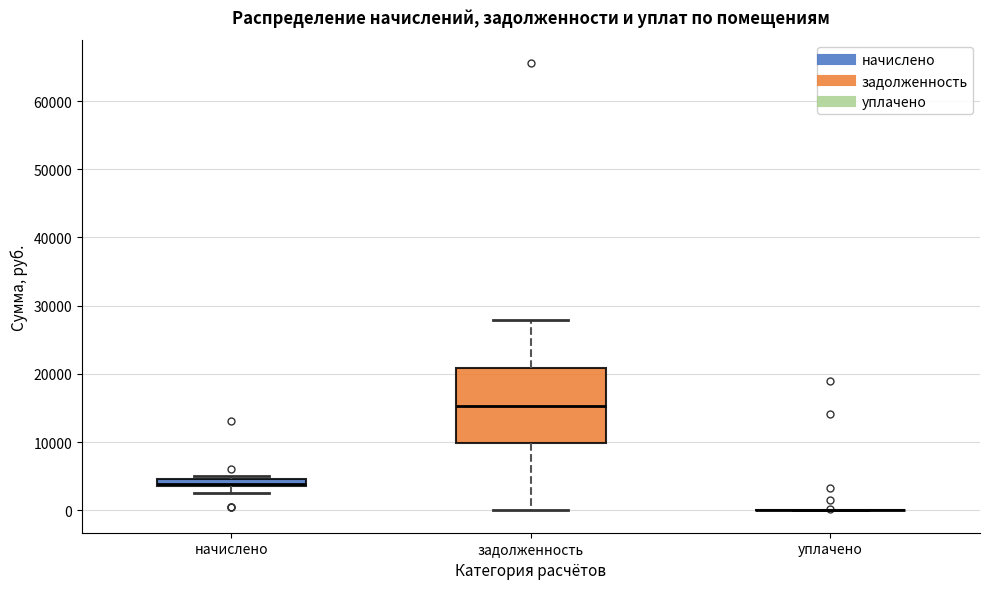

Where does the upper whisker of the box for задолженность end on the y-axis? The values are not printed on the chart, so give them approximately, as read against the axis.

28000